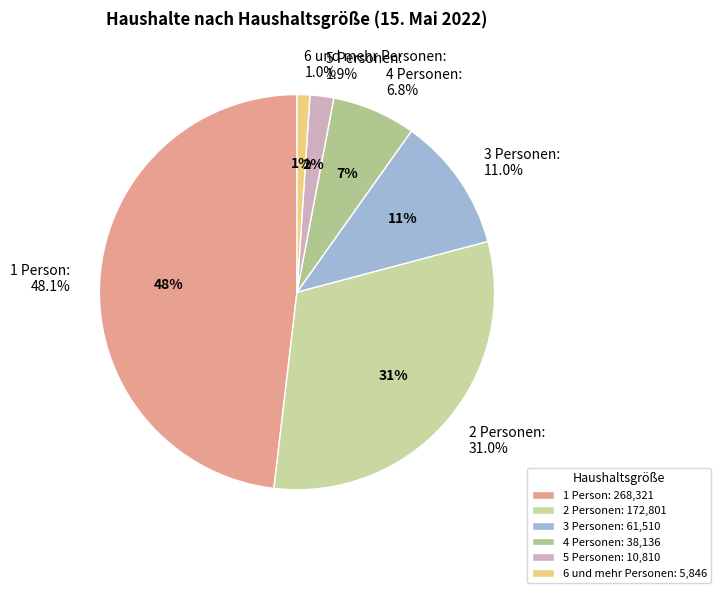

Rank the categories by value from lowest to highest.

6 und mehr Personen, 5 Personen, 4 Personen, 3 Personen, 2 Personen, 1 Person